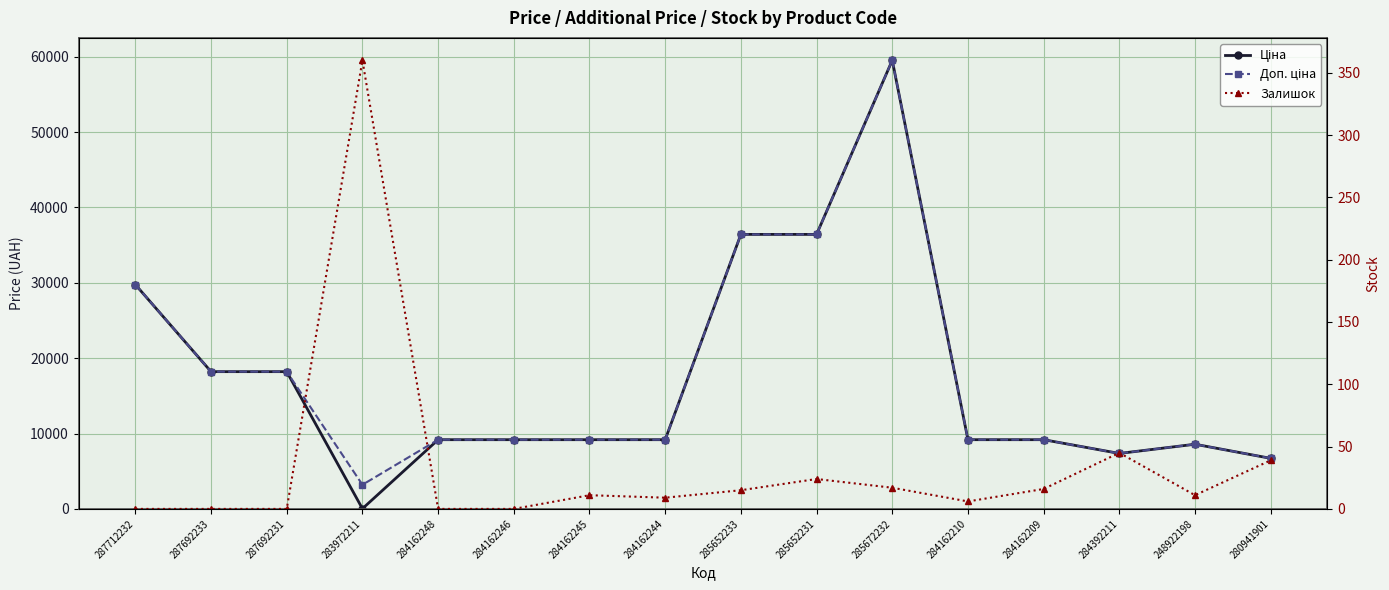

List the series in order of their peak value, lowest first.

Залишок, Ціна, Доп. ціна